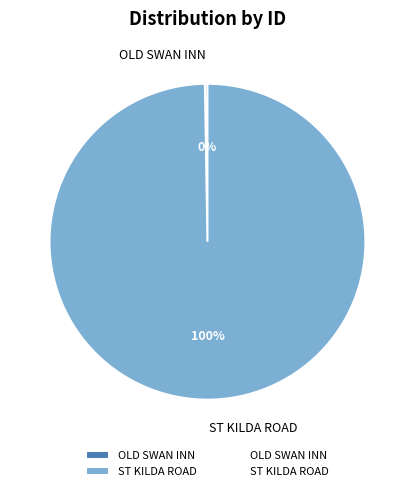

Does ST KILDA ROAD account for over 50% of the chart?

Yes